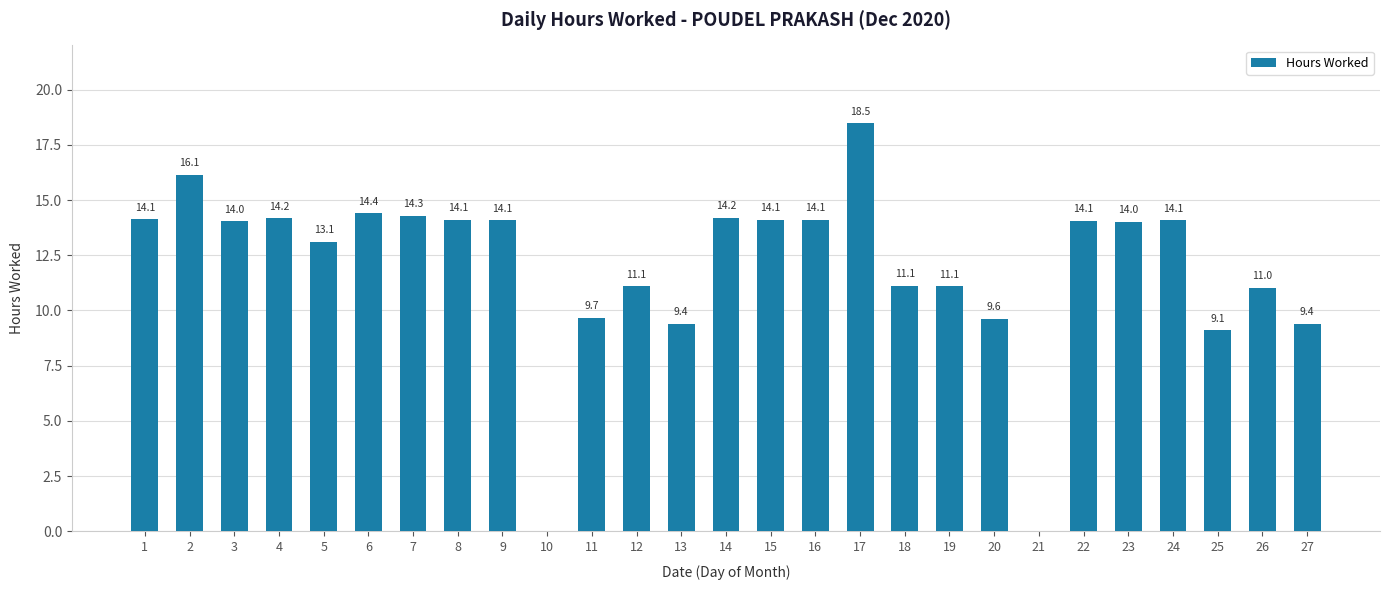

Reading left to right, transcribe all the data shown in this chart.

14.1	16.1	14.0	14.2	13.1	14.4	14.3	14.1	14.1	0.0	9.7	11.1	9.4	14.2	14.1	14.1	18.5	11.1	11.1	9.6	0.0	14.1	14.0	14.1	9.1	11.0	9.4